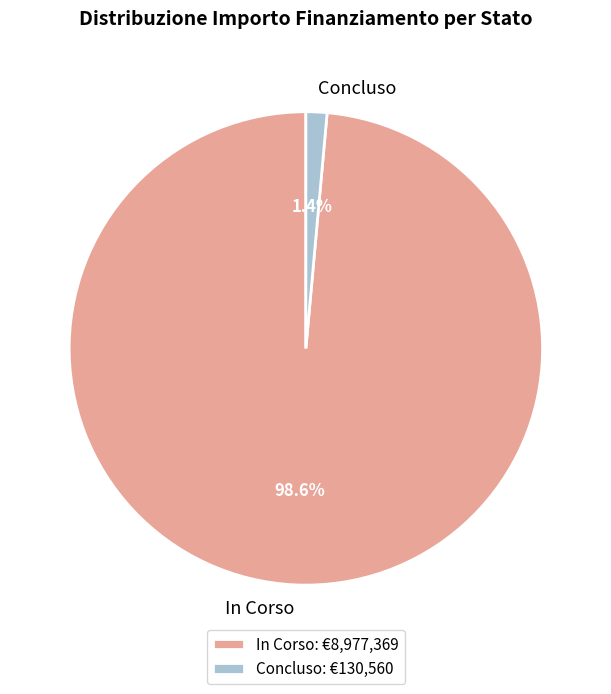

How many slices are in this pie chart?

2